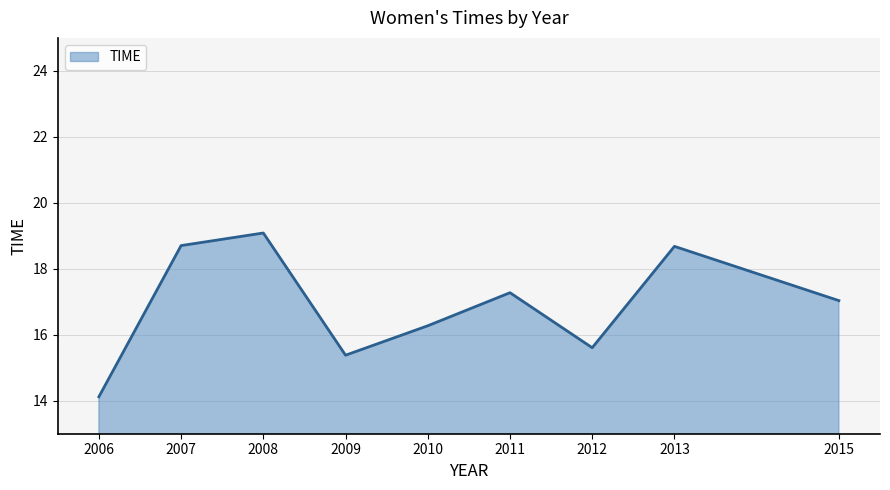

Is it true that the value at 2007 is 24.8?

False